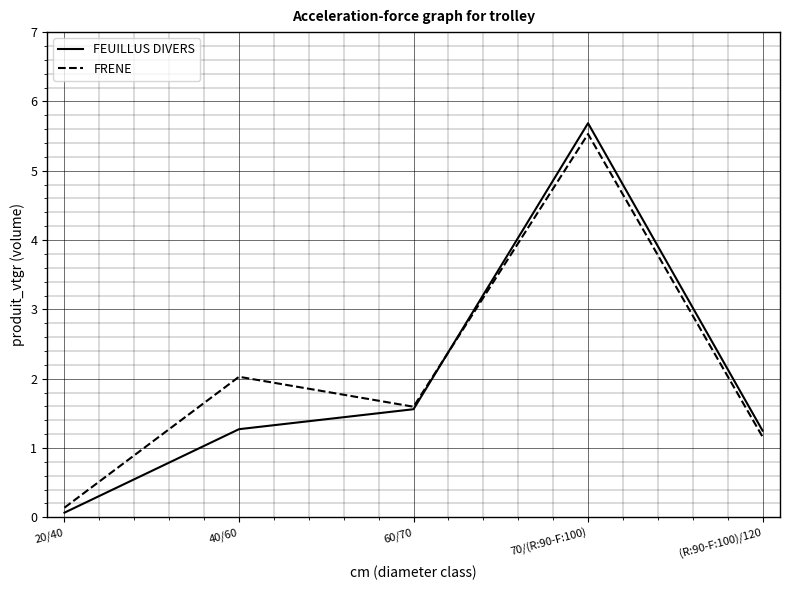

Rank the series by their average value, from highest to lowest.

FRENE, FEUILLUS DIVERS